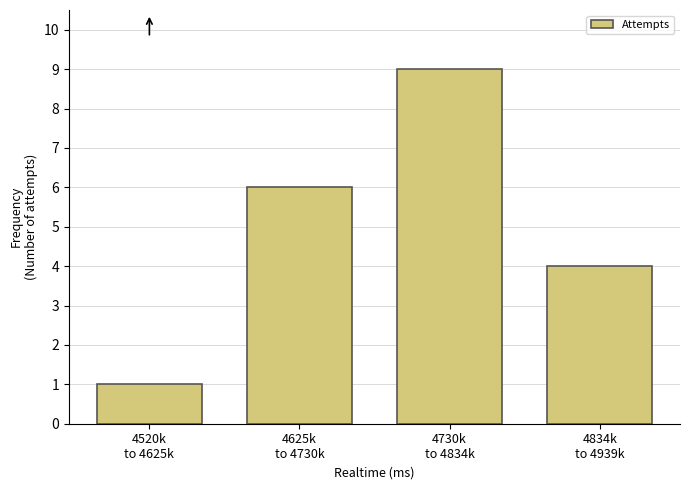

Reading left to right, extract all data points from this chart.

1	6	9	4